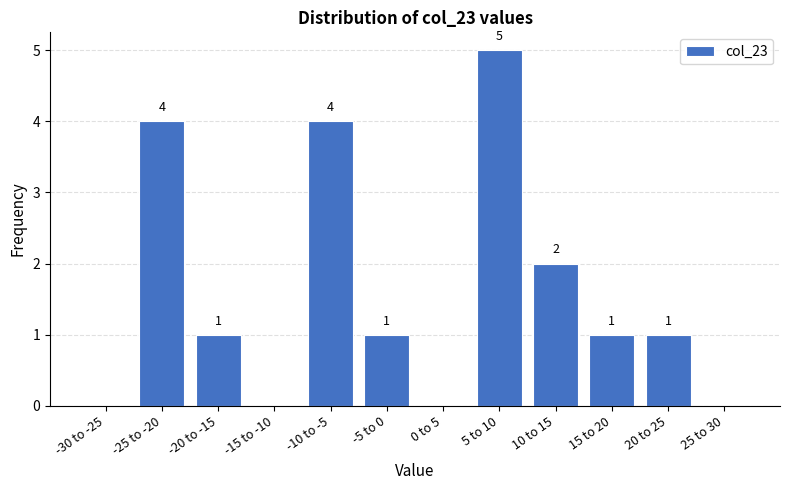

Reading left to right, what are all the values shown in this chart?

-30 to -25=0	-25 to -20=4	-20 to -15=1	-15 to -10=0	-10 to -5=4	-5 to 0=1	0 to 5=0	5 to 10=5	10 to 15=2	15 to 20=1	20 to 25=1	25 to 30=0